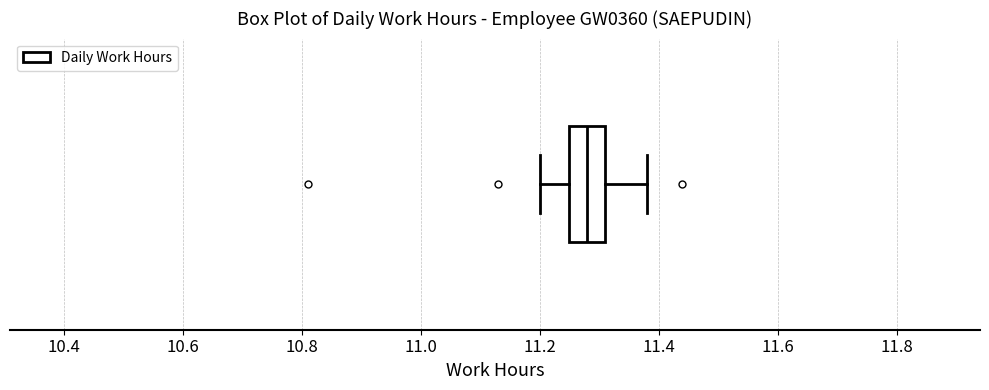

Where does the right whisker of the box end on the x-axis? The values are not printed on the chart, so give them approximately, as read against the axis.

11.38